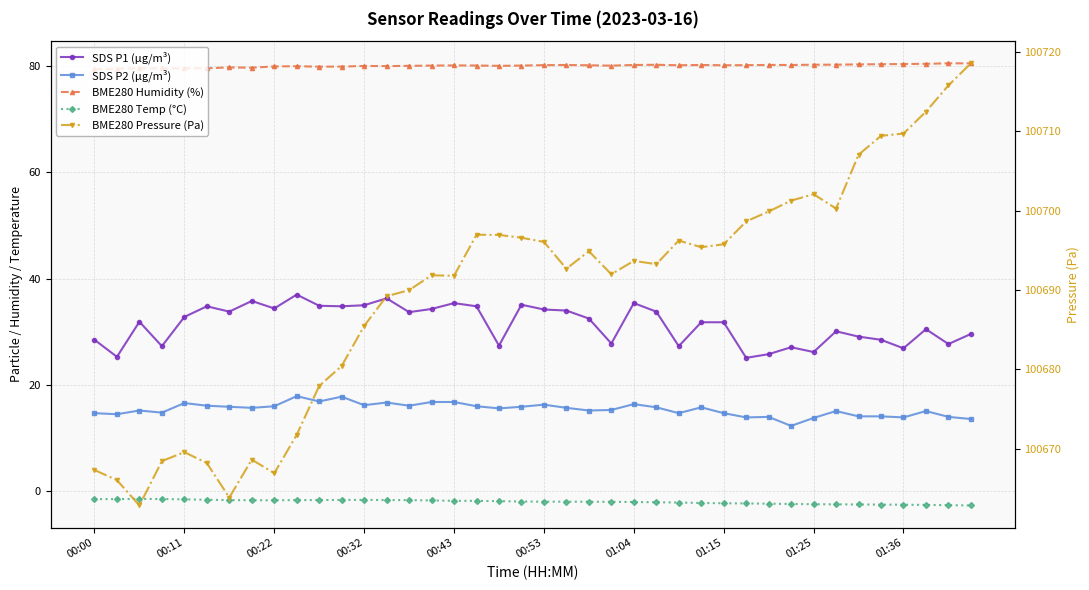

What is the total value across all series at 01:25?

100819.9